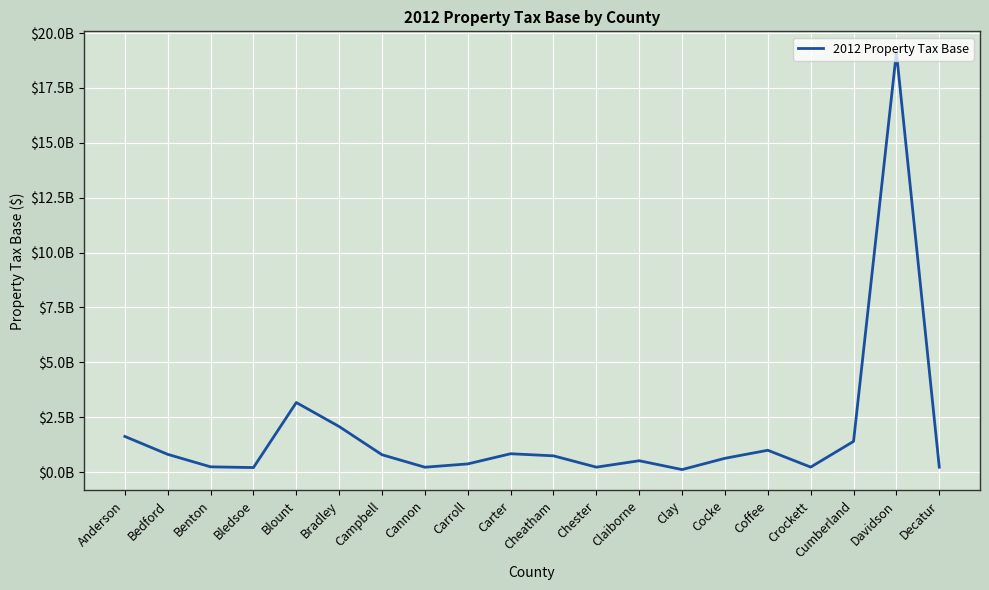

Reading left to right, what are all the values shown in this chart?

Anderson=1621362073	Bedford=806205033	Benton=236729744	Bledsoe=203504843	Blount=3166426156	Bradley=2072406932	Campbell=786991598	Cannon=219240381	Carroll=370131562	Carter=833036160	Cheatham=737982215	Chester=221399701	Claiborne=514365316	Clay=111934833	Cocke=625942142	Coffee=991520137	Crockett=224960866	Cumberland=1395896370	Davidson=19128188540	Decatur=220639449